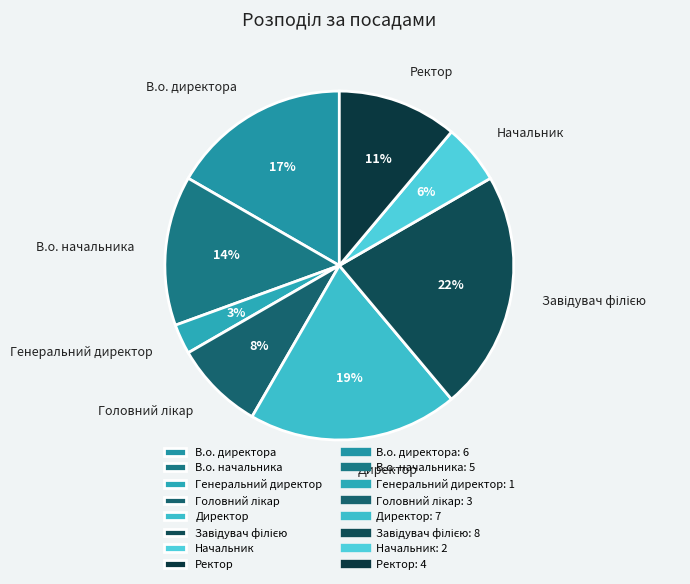

To the nearest percent, what is the difference between the largest and smallest slice percentages?

19%